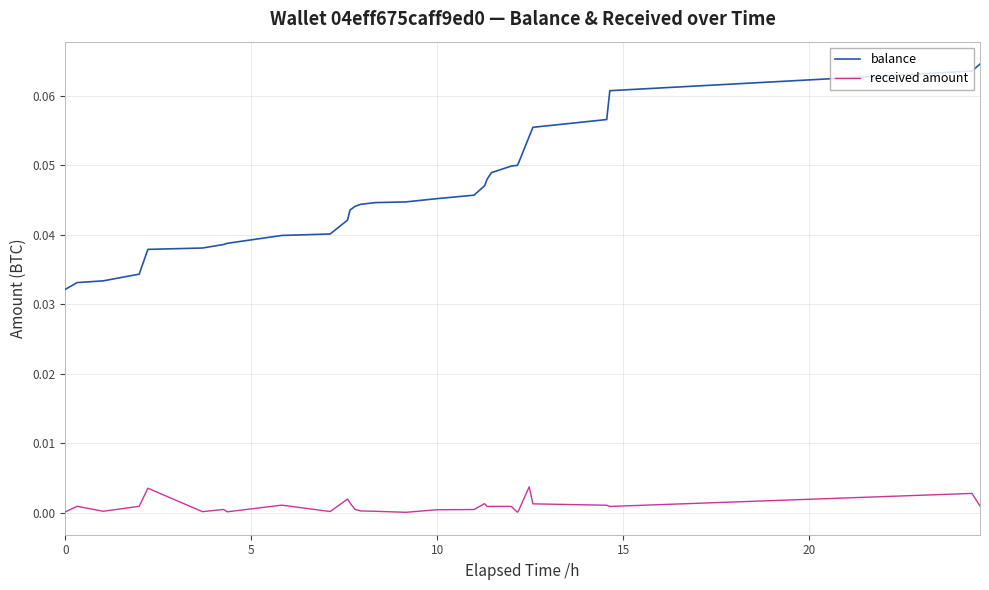

Which series has the largest total across all categories?

balance